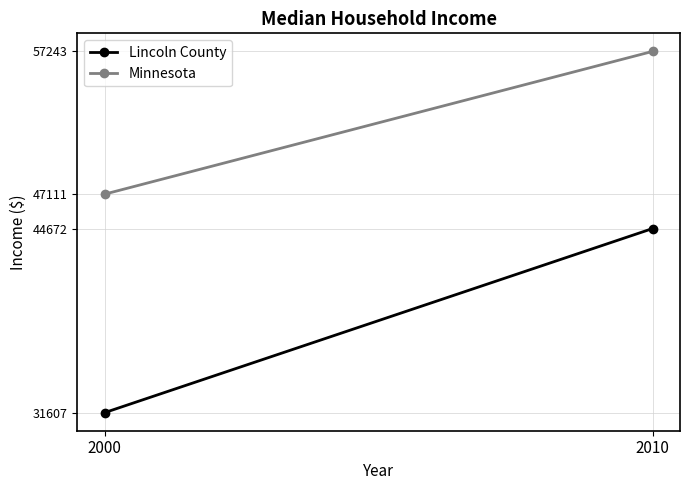

The value of Minnesota at 2000 is 73794. True or false?

False